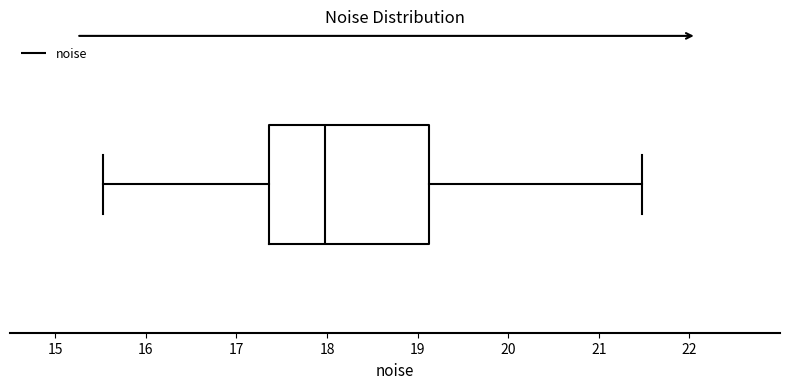

Where is the right edge of the box on the x-axis? The values are not printed on the chart, so give them approximately, as read against the axis.

19.1